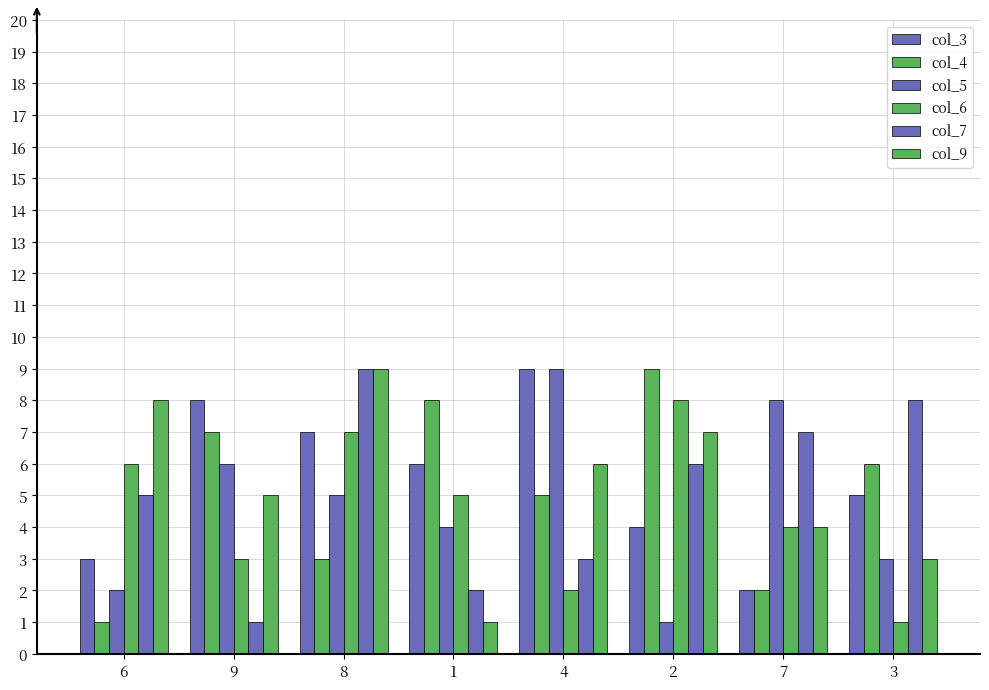

Count the number of data series in this chart.

6